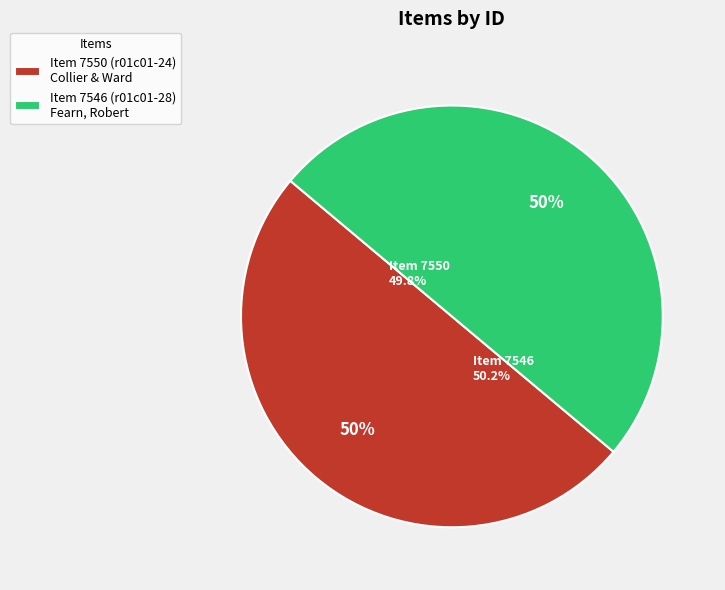

Combined, do r01c01-24: Collier & Ward, Misses to Cabaniss and r01c01-28: Fearn, Robert to Cabaniss, Charles account for over 50%?

Yes